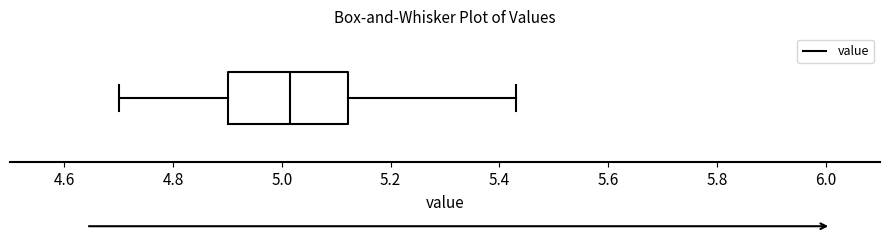

Where is the right edge of the box on the x-axis? The values are not printed on the chart, so give them approximately, as read against the axis.

5.12